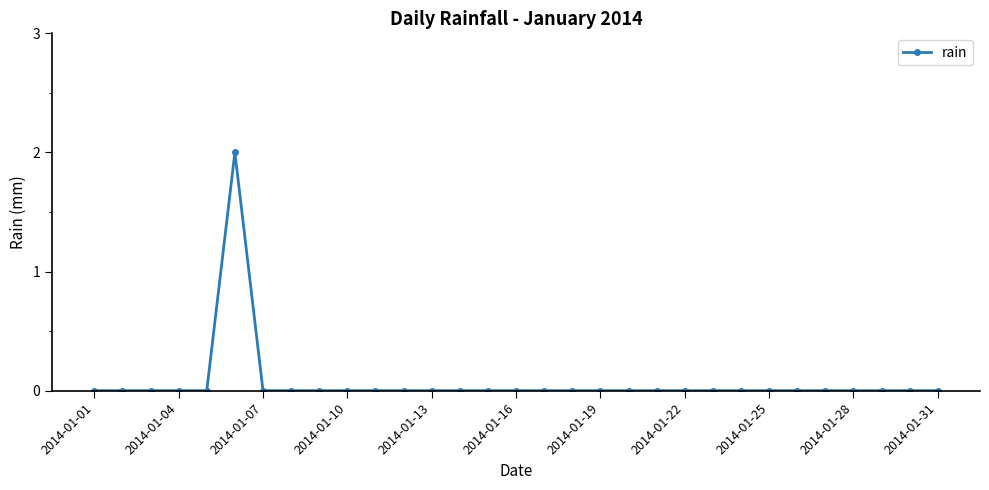

At which label is the value closest to 1?

2014-01-01